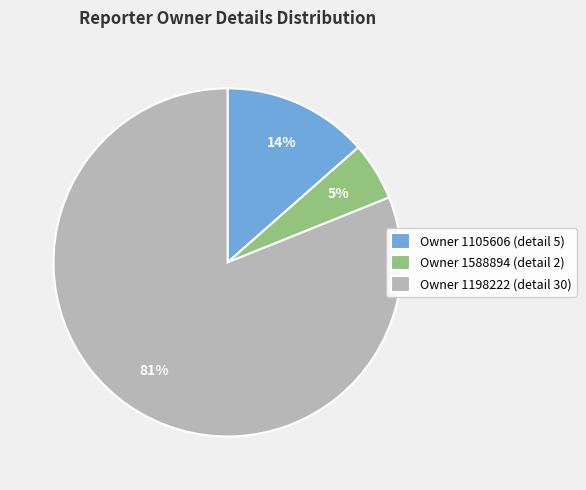

To the nearest percent, what portion does Owner 1105606 (detail 5) represent?

14%